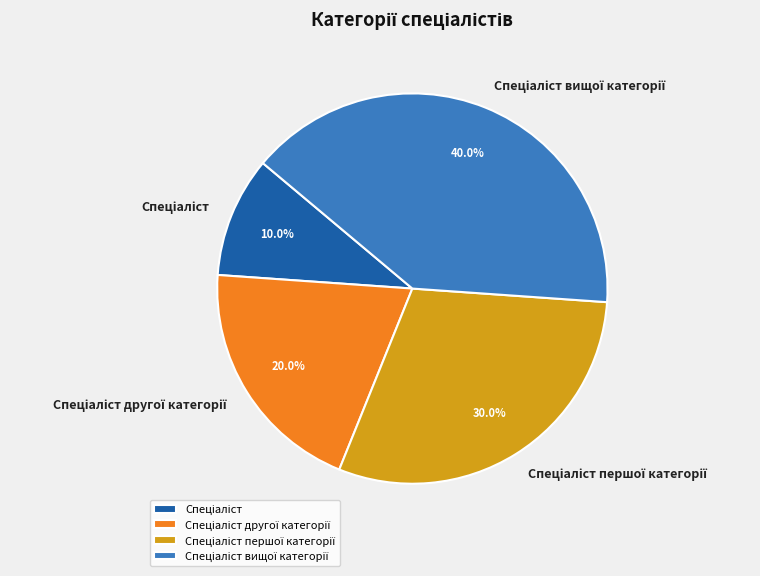

Does any single category account for the majority?

No